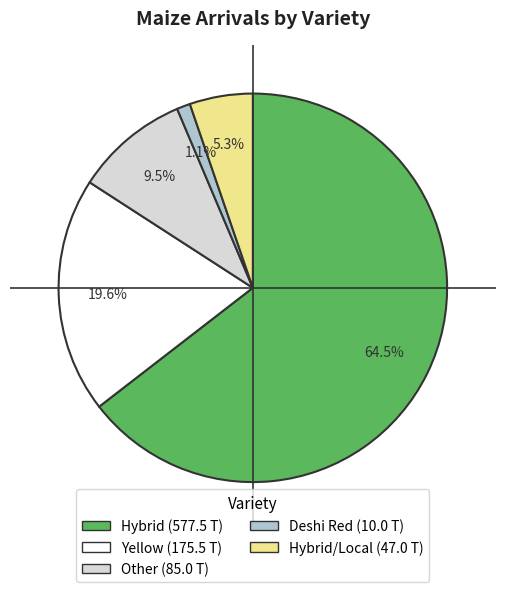

Is there a majority slice in this chart?

Yes